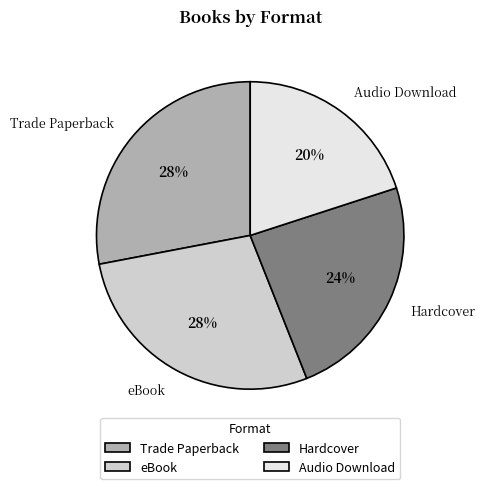

Do Audio Download and eBook together represent more than half of the pie?

No